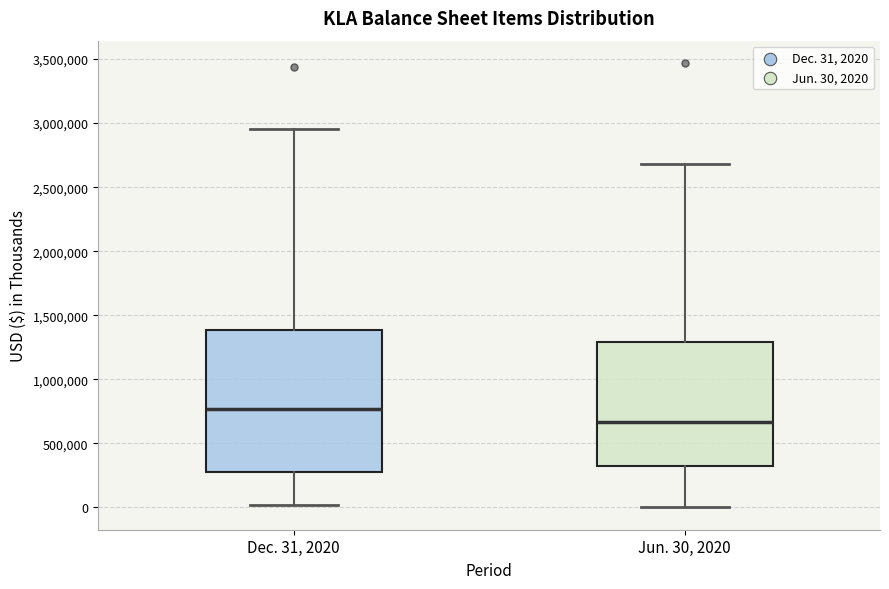

Reading left to right, transcribe this box plot: for each box, give where its median line is, the range the box spans, and where its two whiskers end, as read against the y-axis. The values are not printed on the chart, so give them approximately, as read against the axis.

Dec. 31, 2020: median 750000, box 300000 to 1400000, whiskers 0 to 2950000
Jun. 30, 2020: median 650000, box 350000 to 1300000, whiskers 0 to 2700000